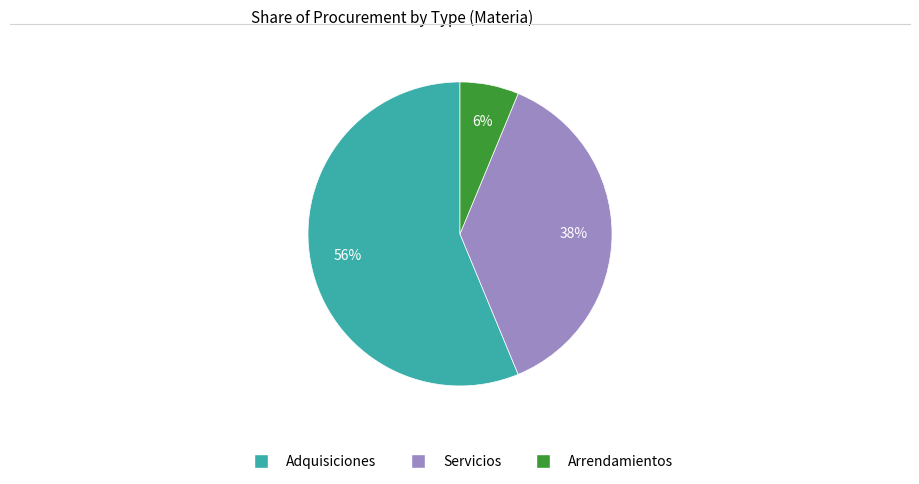

Which category has the smallest portion of the pie?

Arrendamientos